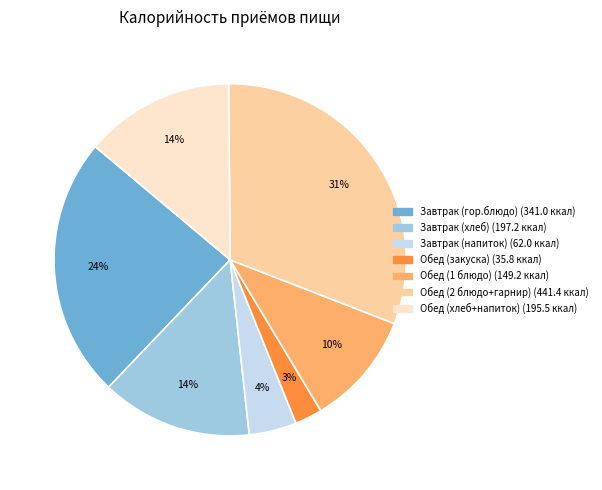

To the nearest percent, what is the average slice percentage?

14%